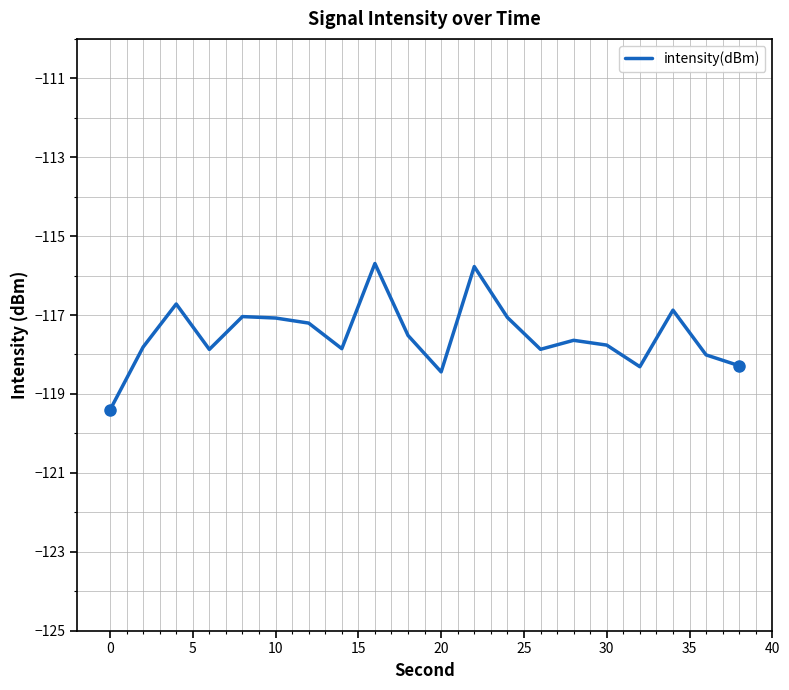

What is the difference between the maximum and minimum values?

3.7